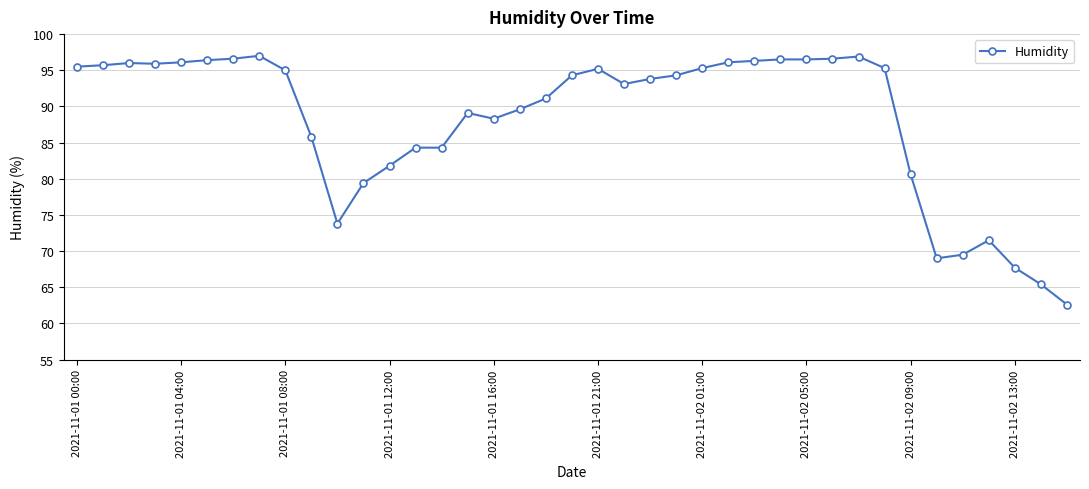

What is the difference between the second highest and minimum values?

34.3